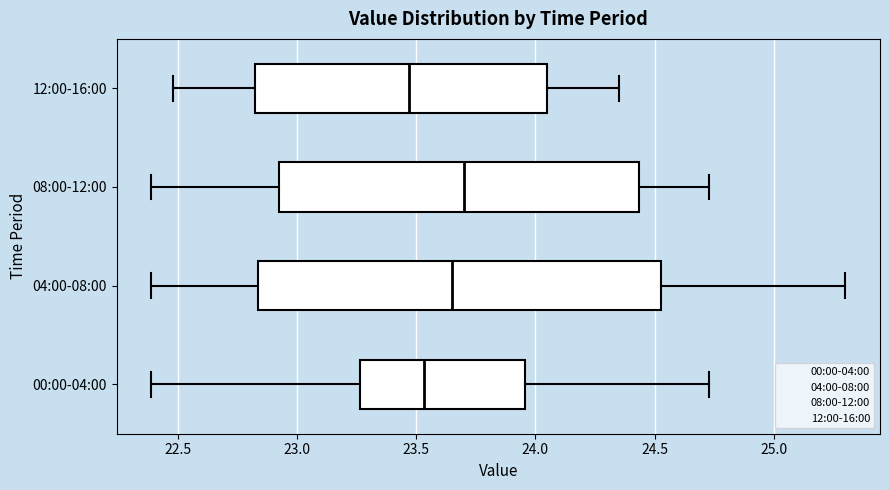

Where is the left edge of the box for 08:00-12:00 on the x-axis? The values are not printed on the chart, so give them approximately, as read against the axis.

22.95